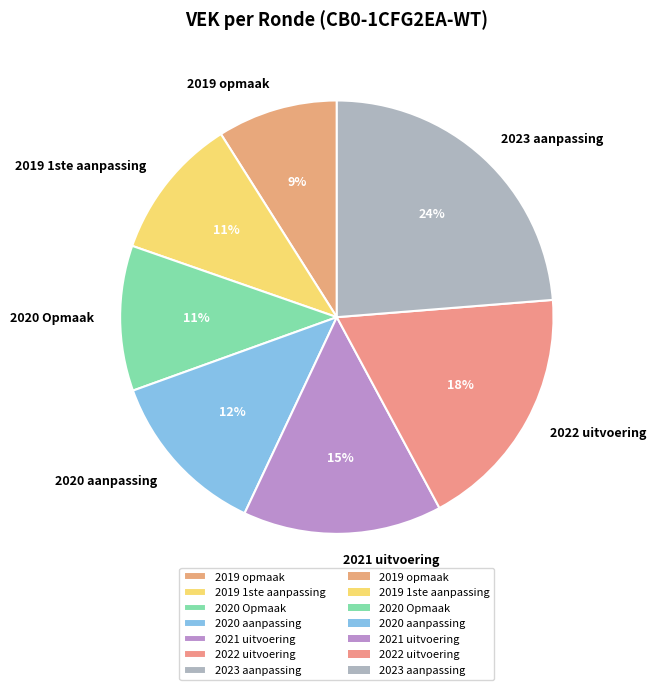

To the nearest percent, what is the combined percentage of 2020 aanpassing and 2023 aanpassing?

36%